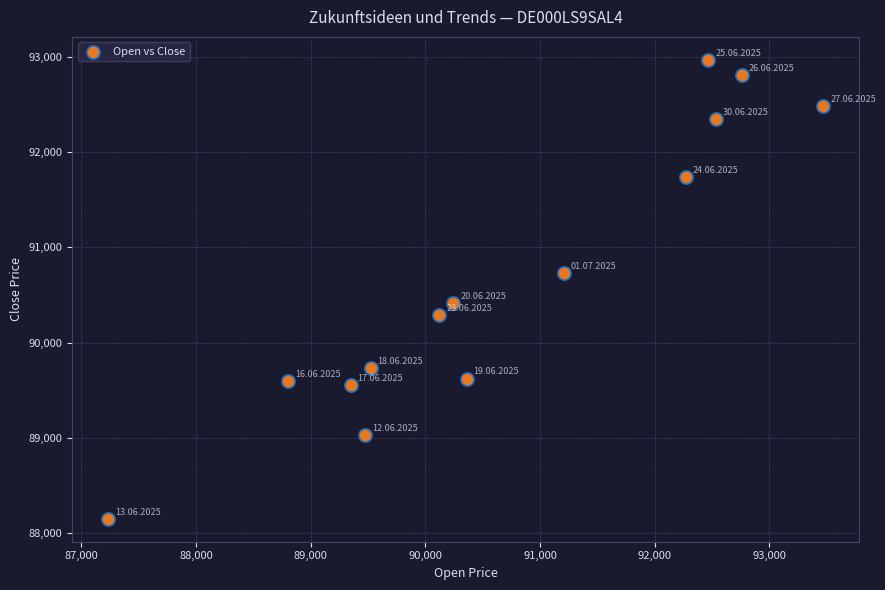

What is the range of Y values (max minus min)?

4823